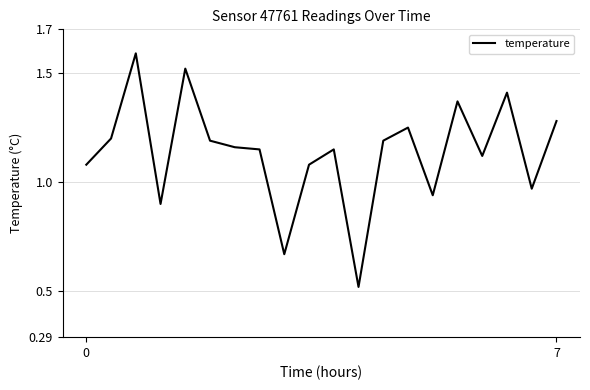

What is the greatest value displayed?

1.6